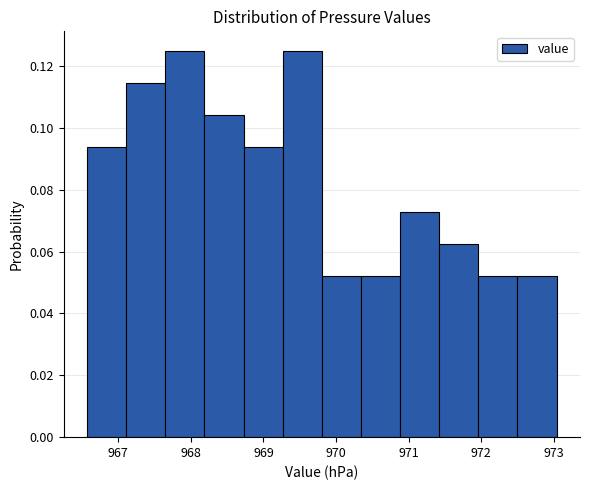

How tall is the bar that spans 970.3 to 970.9 on the x-axis? Neither the bar edges nor the heights are printed on the chart, so give them approximately, as read against the axes.

0.052